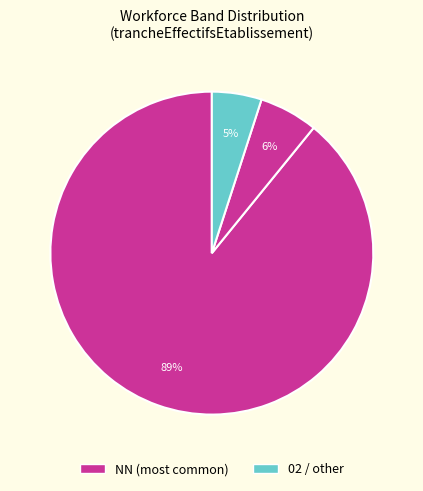

How many segments does this pie chart have?

3